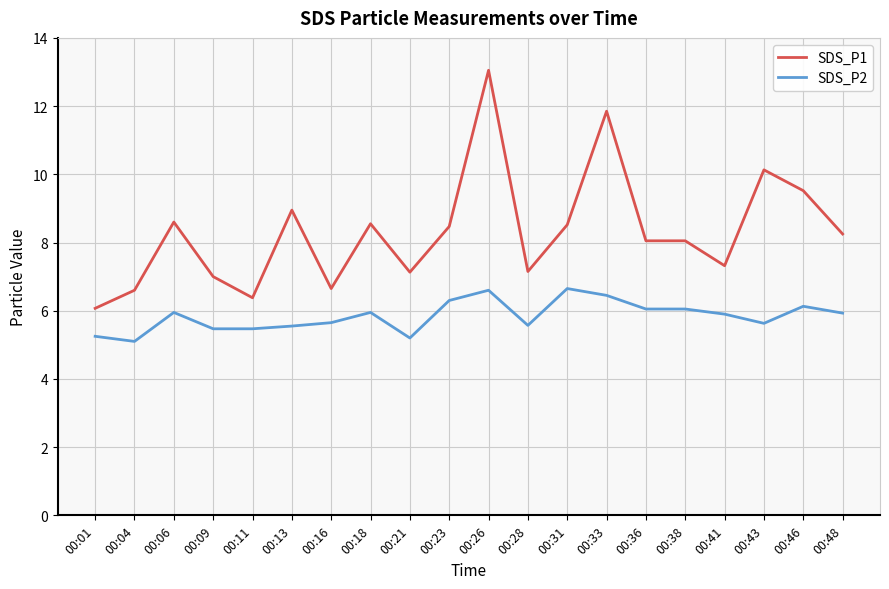

The value of SDS_P2 at 00:09 is 5.5. True or false?

True